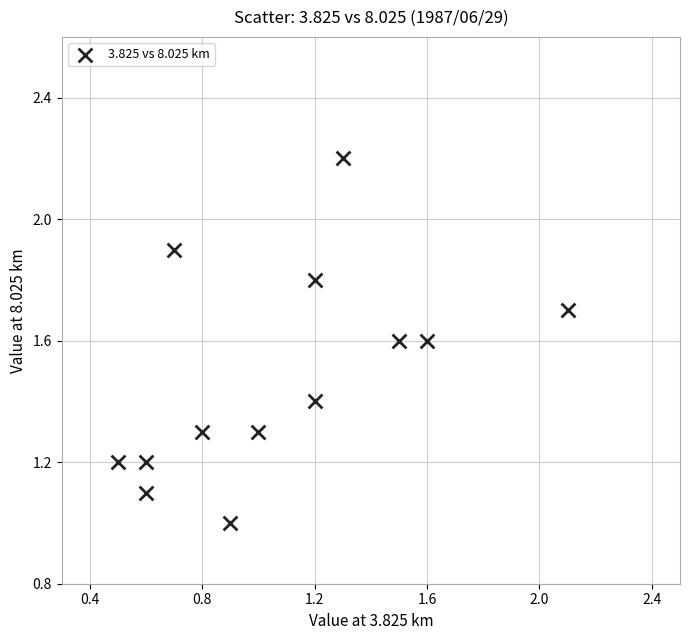

What is the range of Y values (max minus min)?

1.2